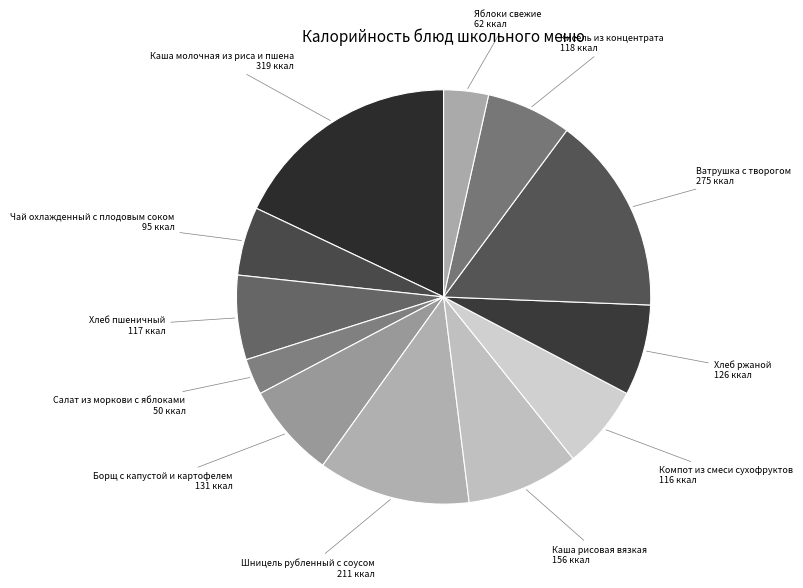

The Каша молочная из риса и пшена slice represents 18% of the pie. True or false?

True